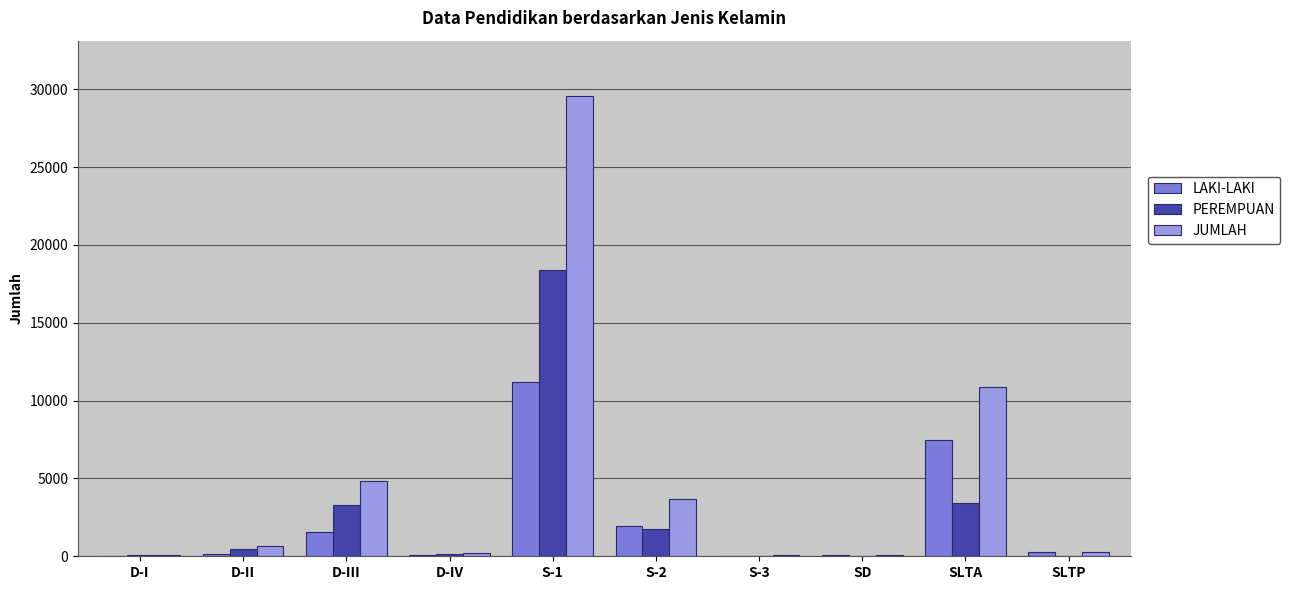

At which label is LAKI-LAKI closest to 5602?

SLTA